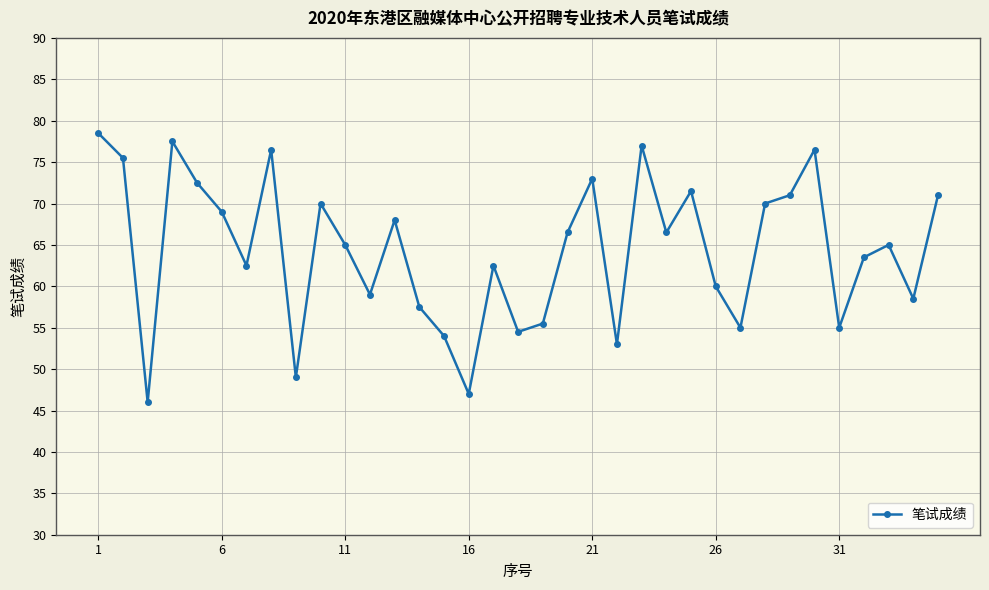

What is the sum of all values?

2253.0